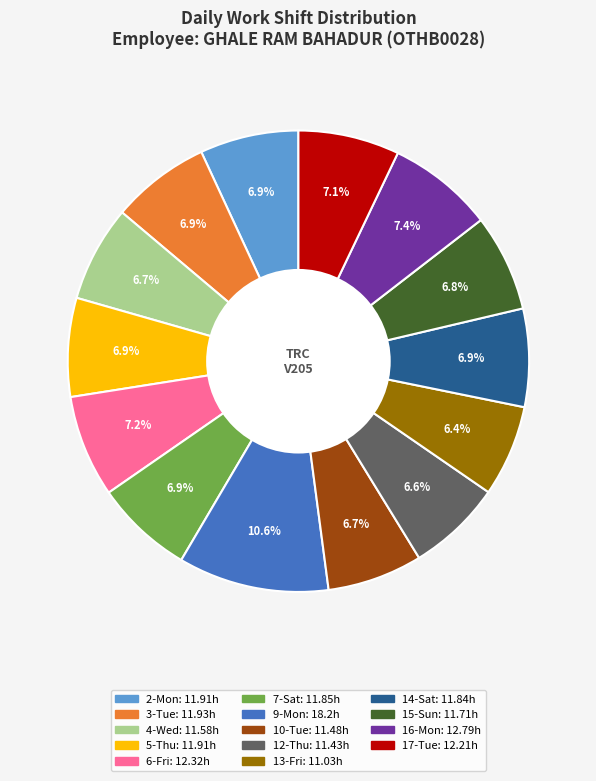

To the nearest percent, what portion does 5-Thu represent?

7%